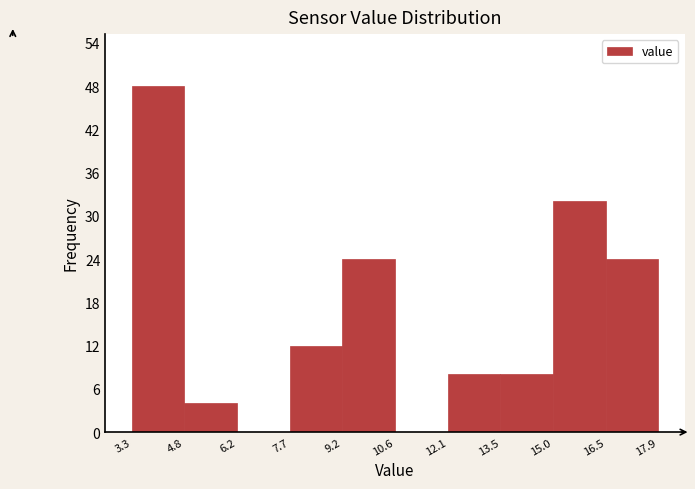

Reading left to right, transcribe this chart: for each bar, give the range it covers on the x-axis and its height. The values are not printed on the chart, so give them approximately, as read against the axis.

3.3 to 4.8: 48
4.8 to 6.2: 4
6.2 to 7.7: 0
7.7 to 9.2: 12
9.2 to 10.6: 24
10.6 to 12.1: 0
12.1 to 13.5: 8
13.5 to 15.0: 8
15.0 to 16.5: 32
16.5 to 17.9: 24